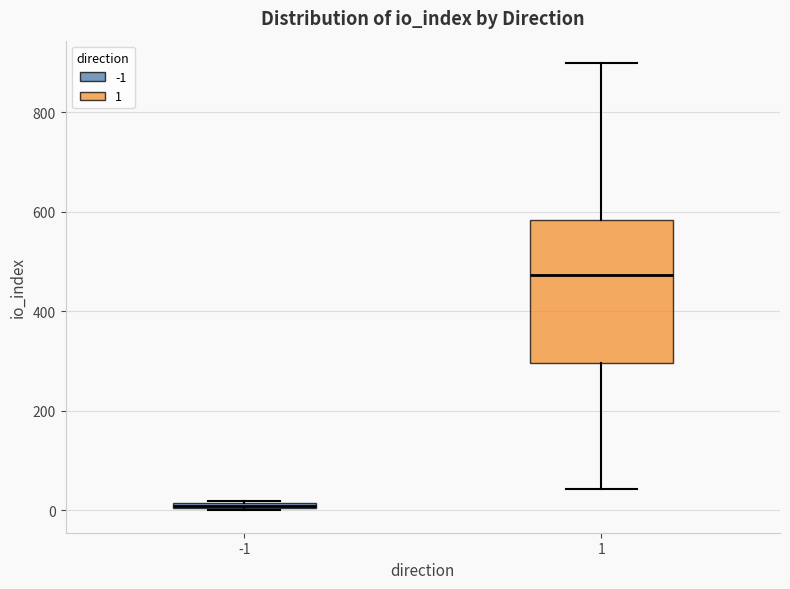

Which box's median line is the highest?

1